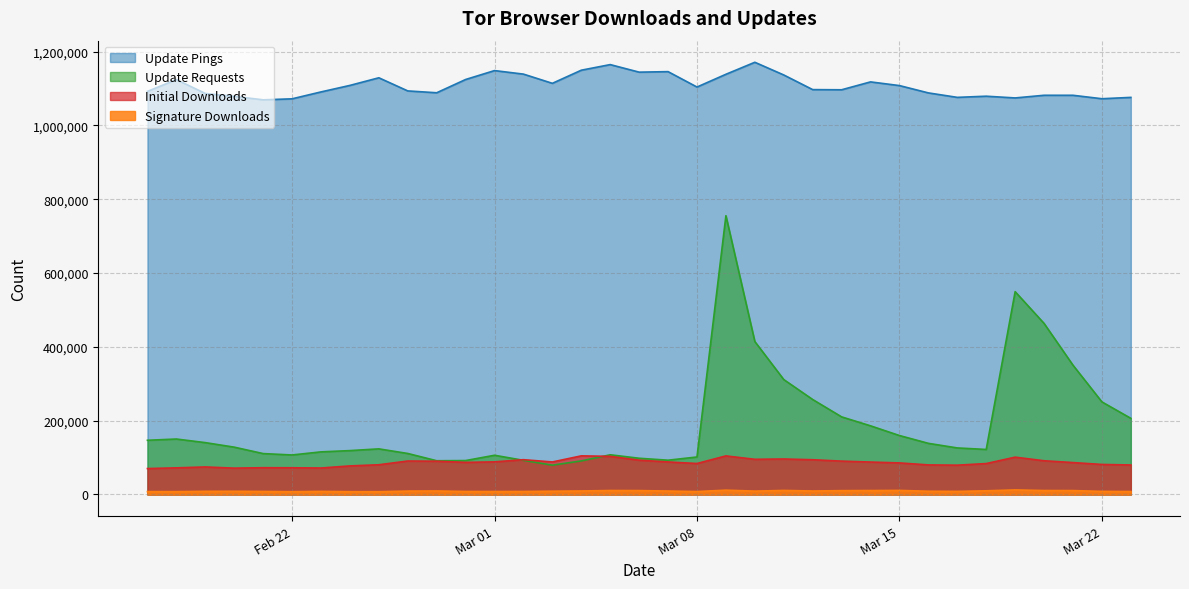

Where is initial_downloads nearest to the value 87446?

2022-03-14